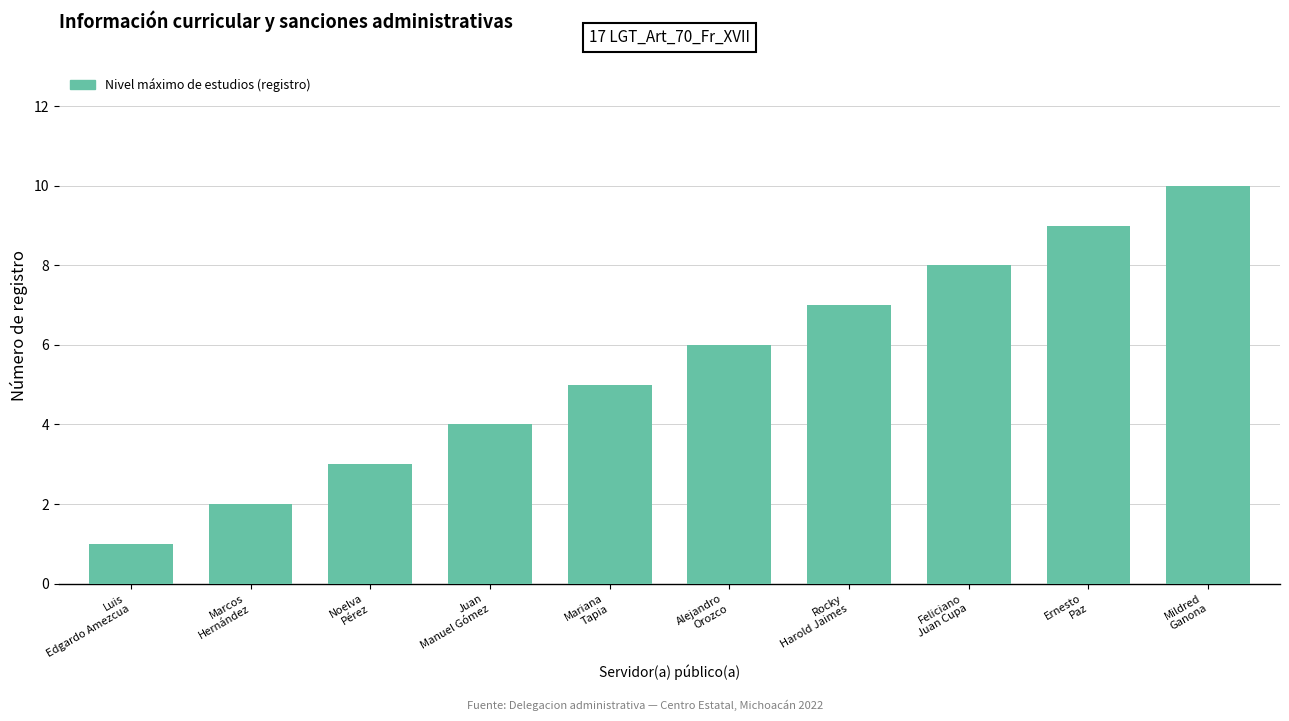

What is the sum of the values at Mariana
Tapia and Rocky
Harold Jaimes?

12